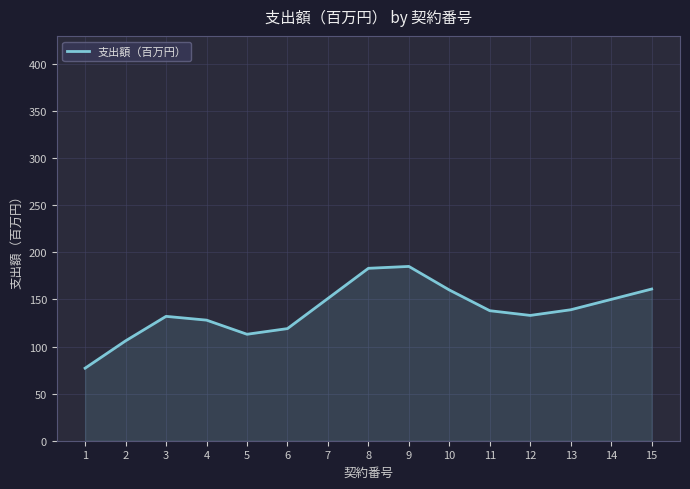

What is the minimum value shown in the chart?

77